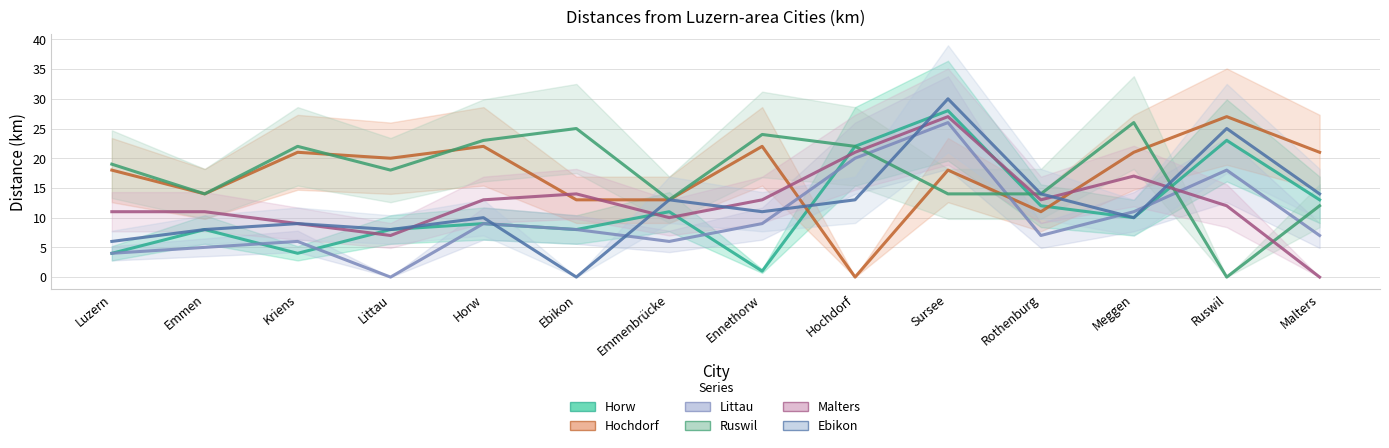

At which category is the sum across all series the highest?

Sursee